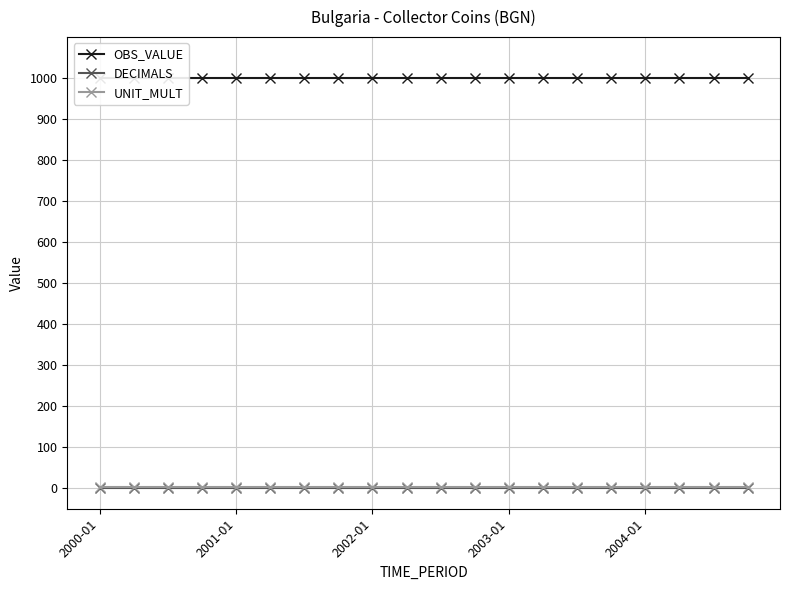

What is the label of the 1st point from the right?

19